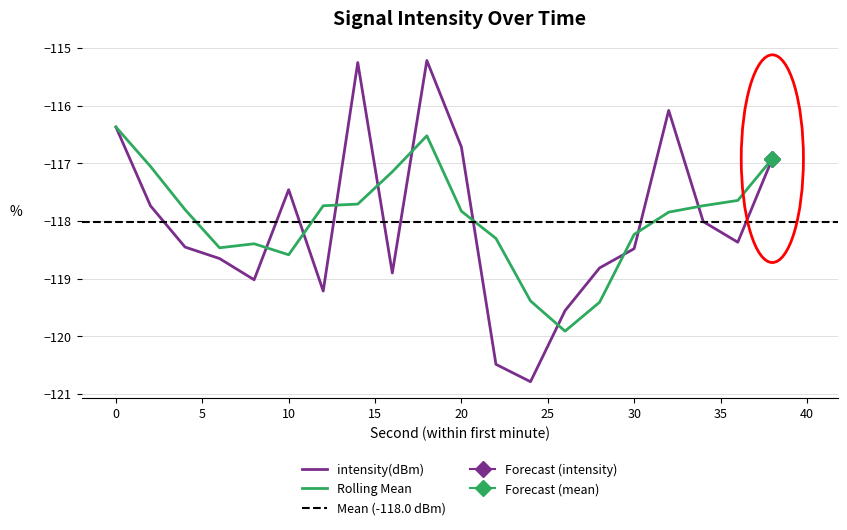

Rank the categories by value from highest to lowest.

18, 14, 32, 0, 20, 38, 10, 2, 34, 36, 4, 30, 6, 28, 16, 8, 12, 26, 22, 24